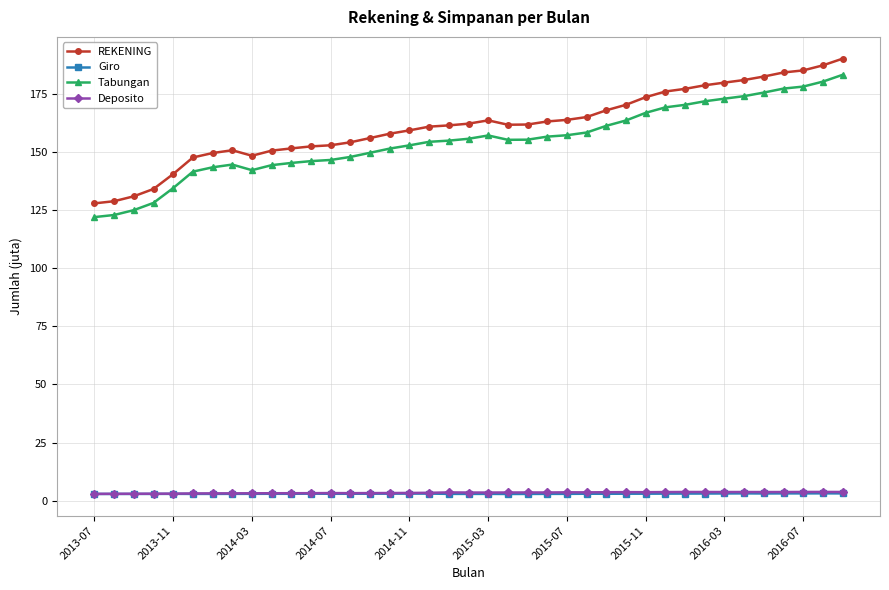

True or false: Deposito and REKENING intersect in this chart.

False